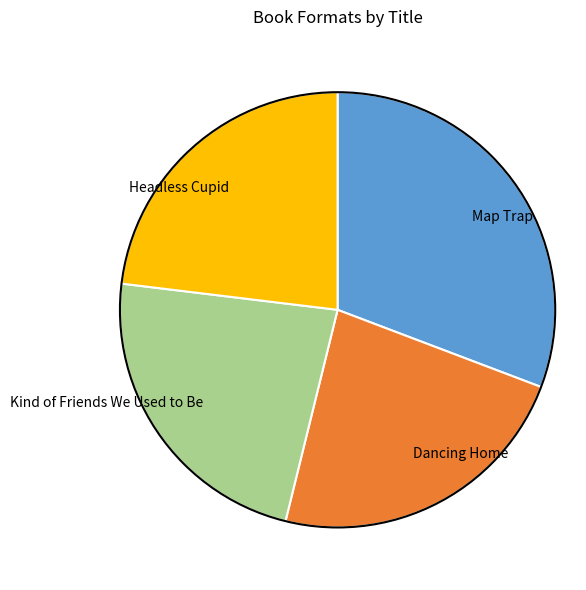

What is the largest slice in the pie chart?

Map Trap